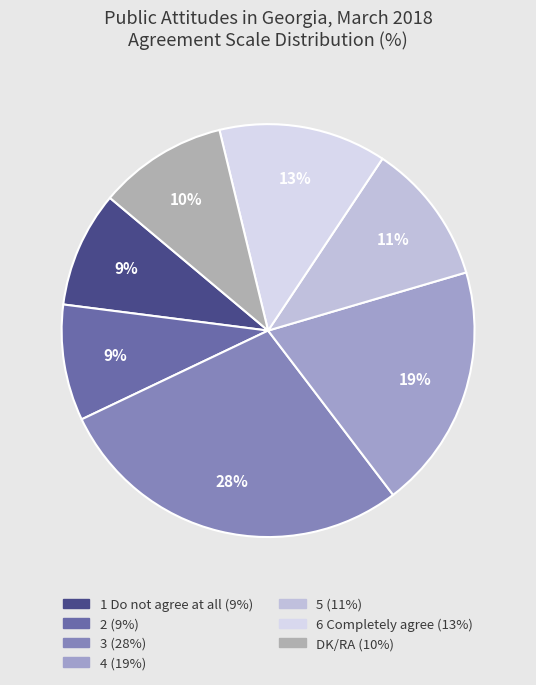

What is the total percentage of 3 and 6 Completely agree?

41.4%